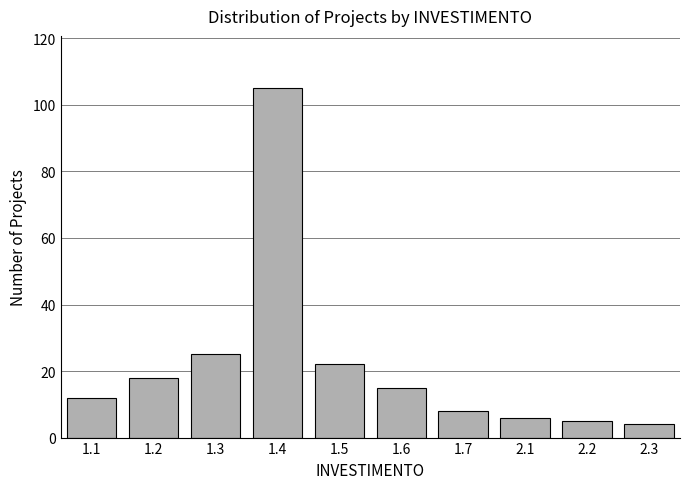

Reading left to right, extract all data points from this chart.

1.1=12	1.2=18	1.3=25	1.4=105	1.5=22	1.6=15	1.7=8	2.1=6	2.2=5	2.3=4